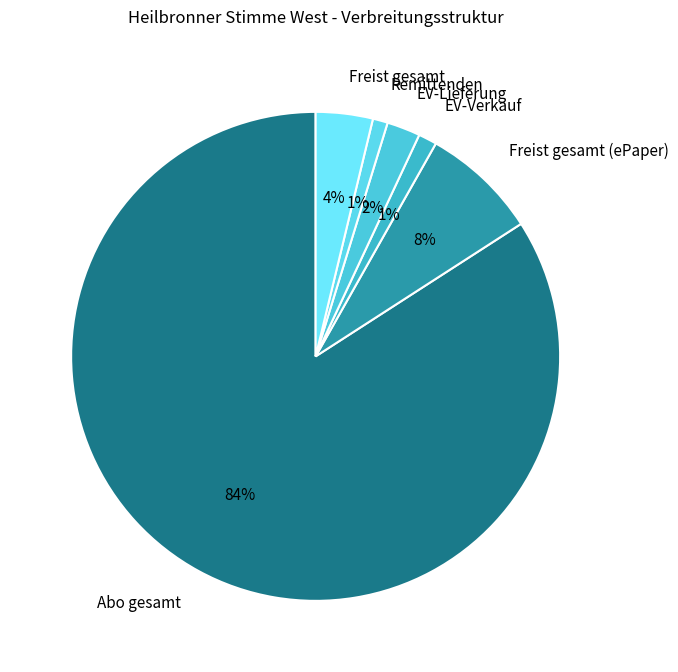

What percentage is the EV-Lieferung slice, to the nearest percent?

2%